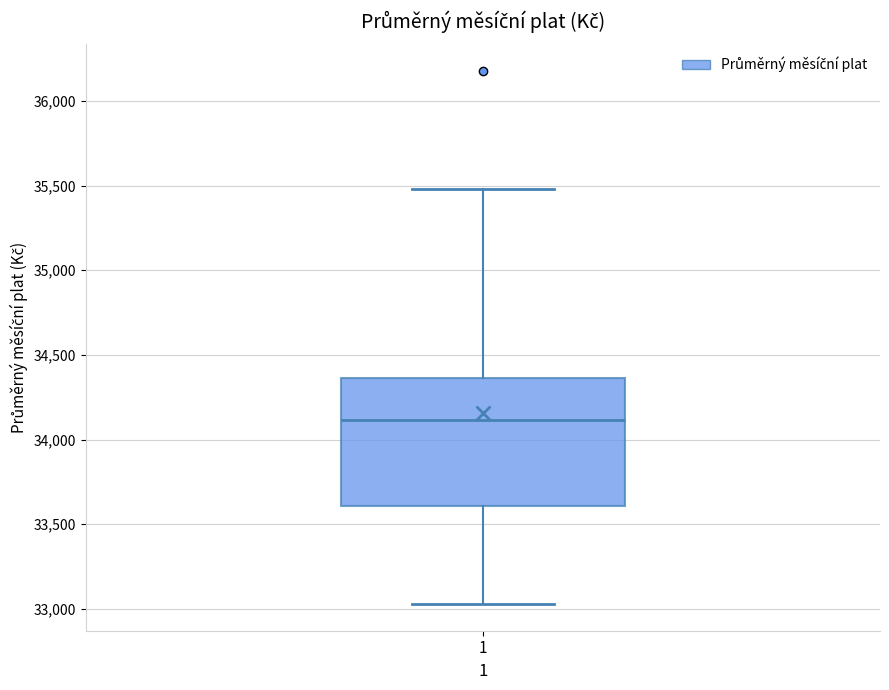

Read this box plot against the y-axis: the position of the median line, the range covered by the box, and the ends of both whiskers. The values are not printed on the chart, so give them approximately, as read against the axis.

median 34100, box 33600 to 34350, whiskers 33050 to 35500